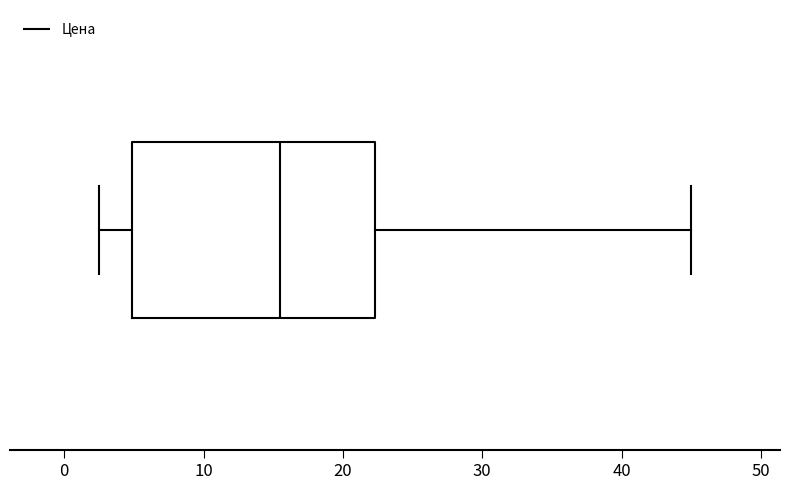

Where does the right whisker of the box end on the x-axis? The values are not printed on the chart, so give them approximately, as read against the axis.

45